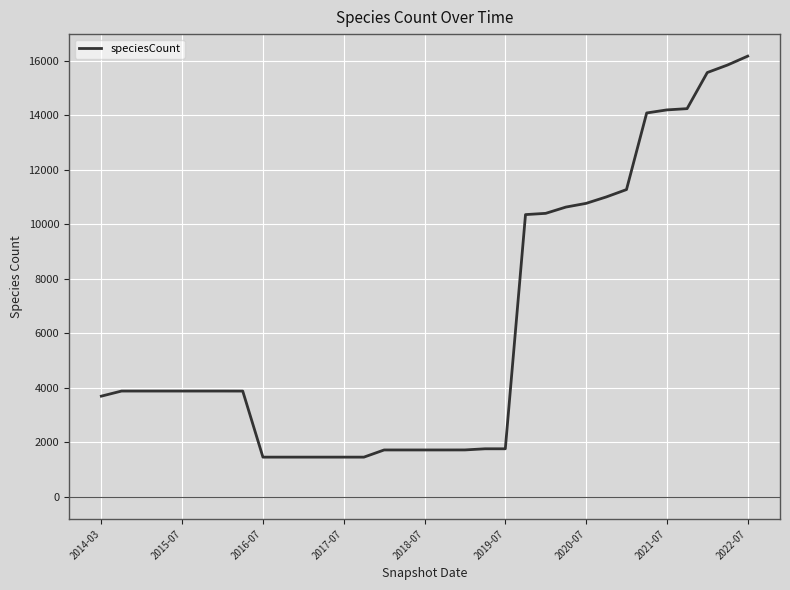

What is the greatest value displayed?

16164